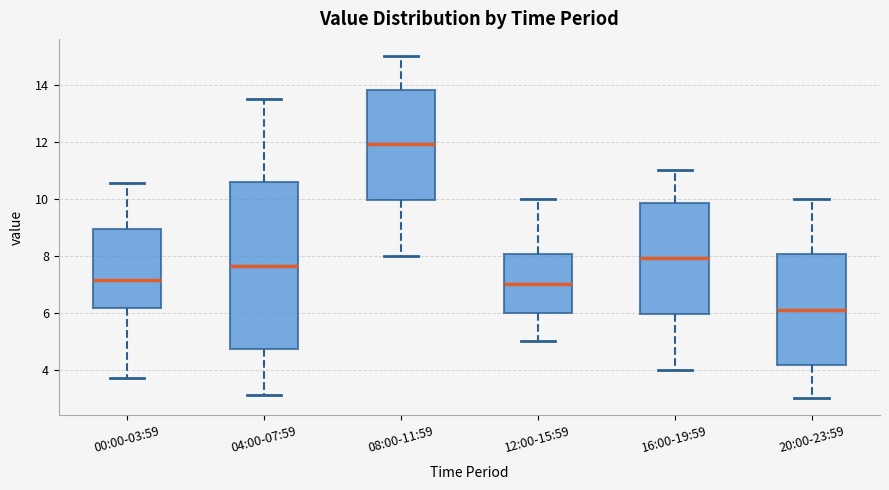

Which box has the highest median line?

08:00-11:59